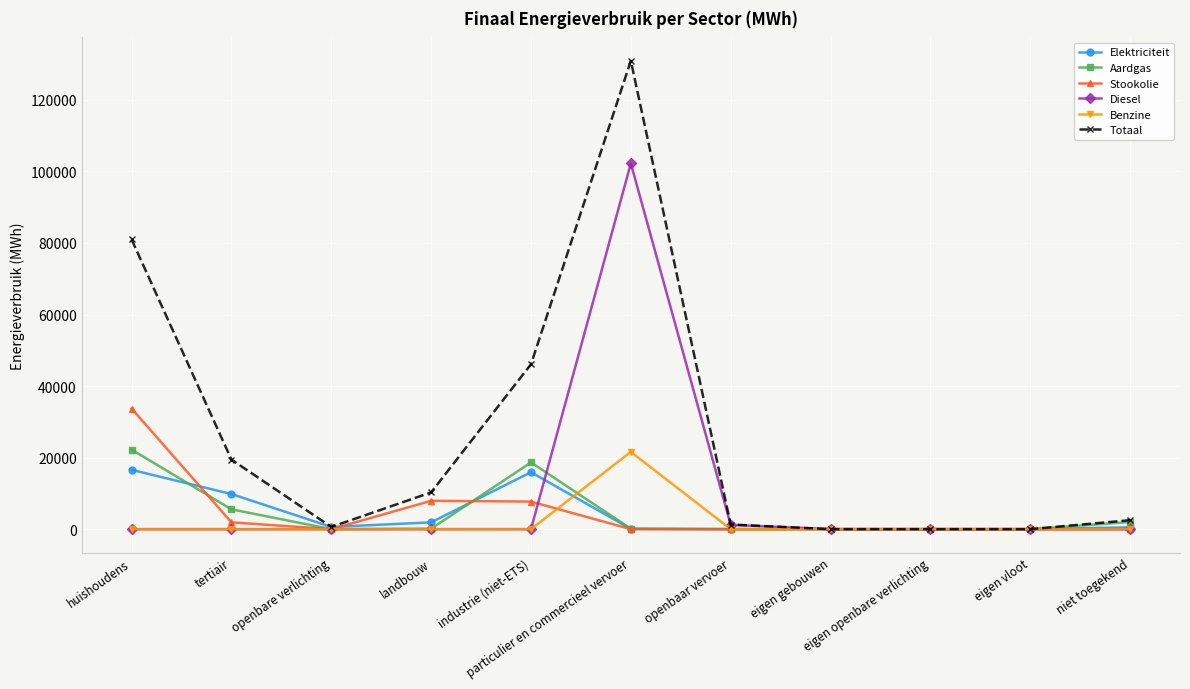

True or false: Benzine has more than 0 interior local peaks.

True